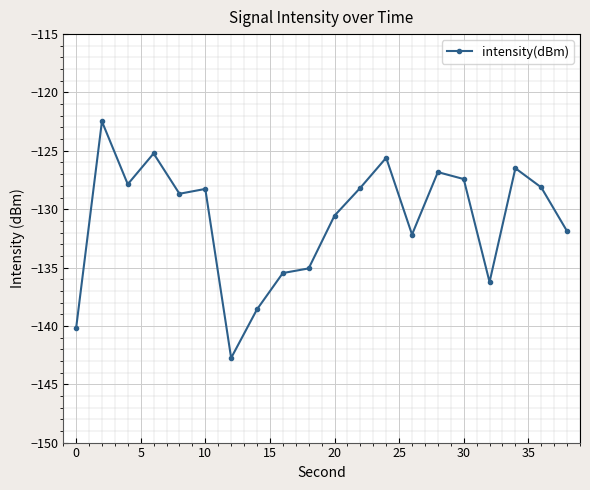

What is the difference between the second highest and minimum values?

17.5